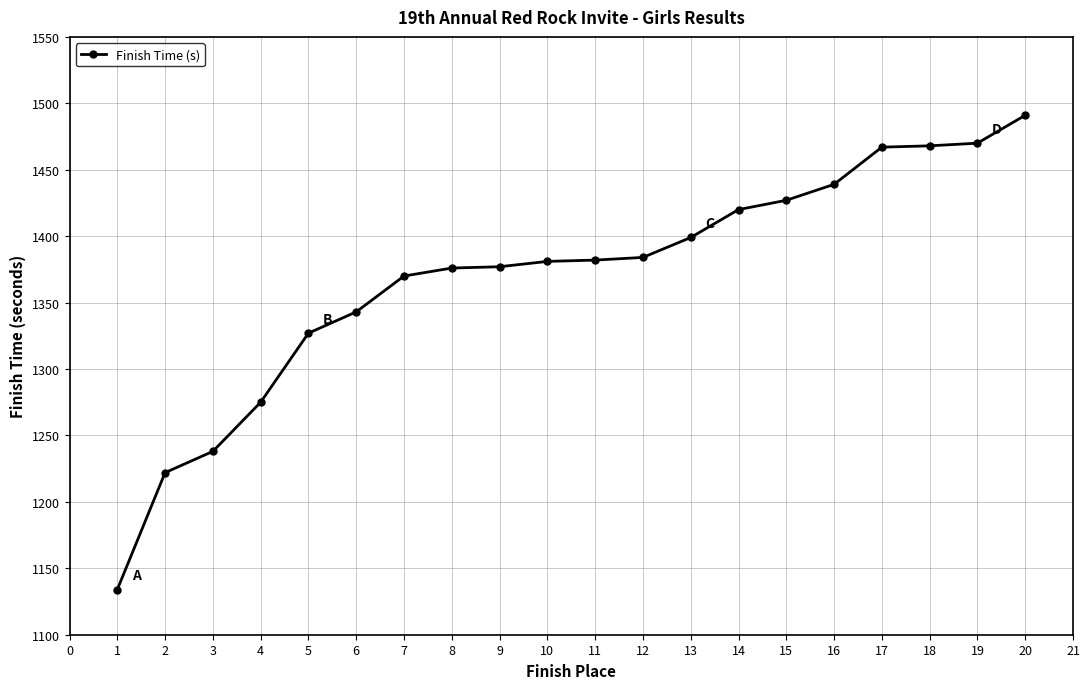

What is the sum of all values?

27390